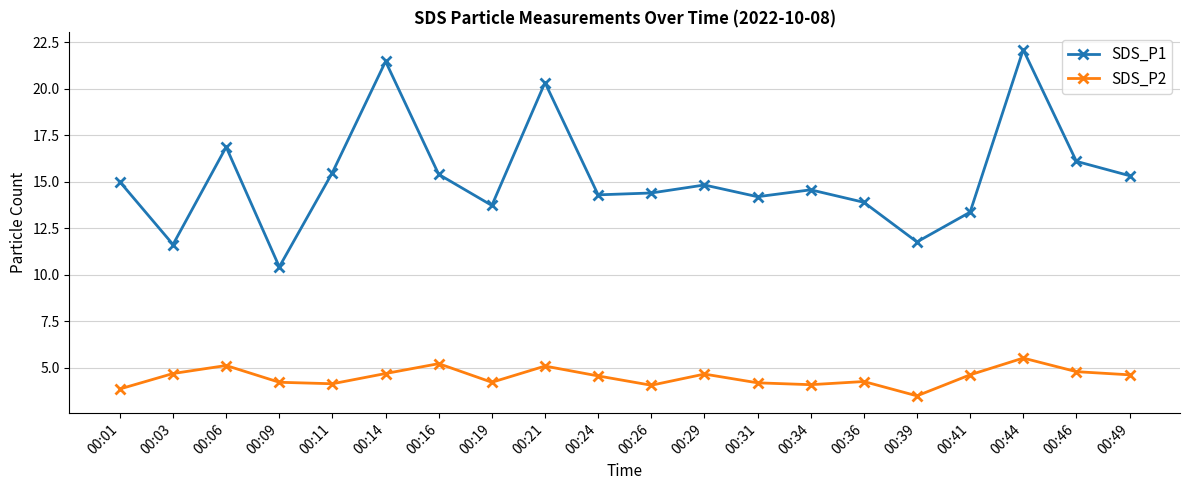

What is the difference between the second highest and minimum values in the SDS_P2 series?

1.7